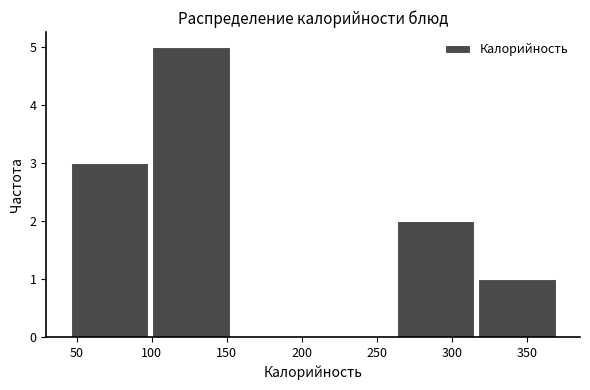

Over which range of the x-axis is the bar tallest?

100 to 155